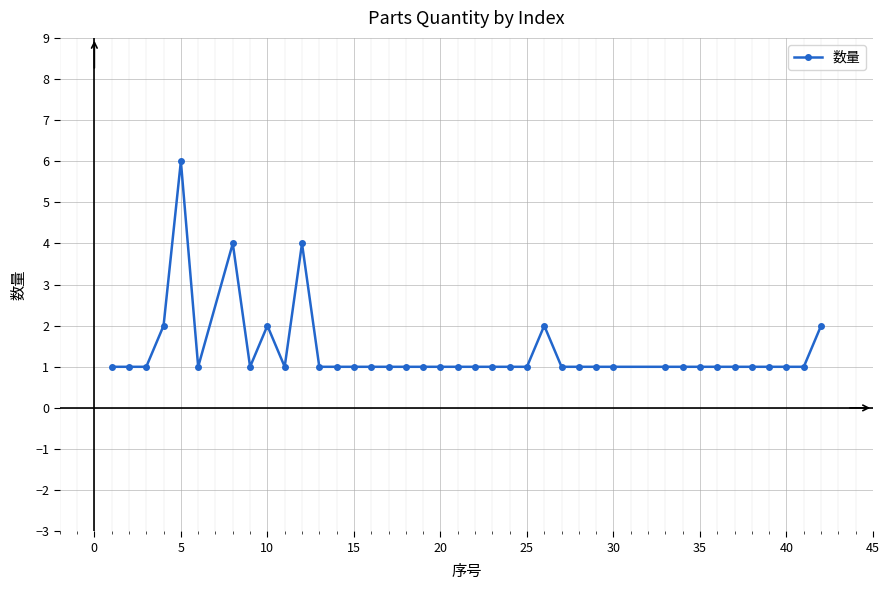

True or false: the data has more than 2 interior local peaks.

True